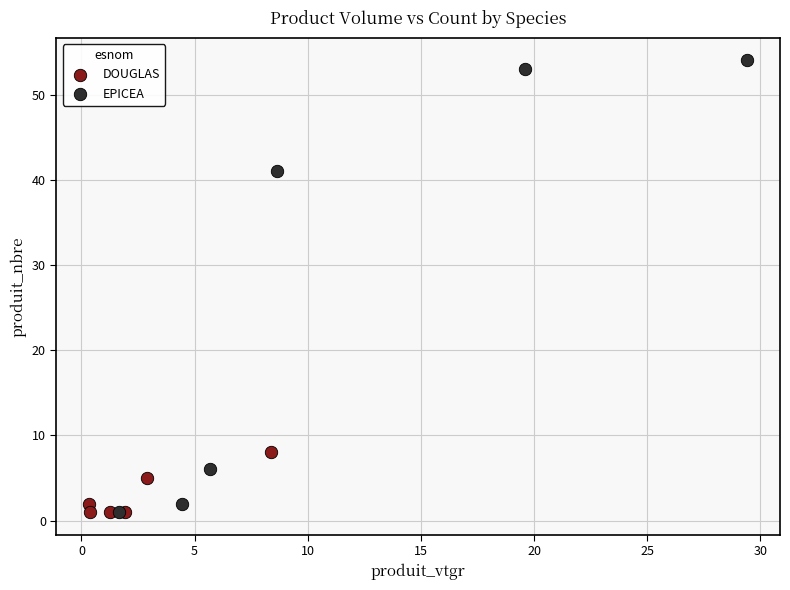

Which series contains the highest Y value?

EPICEA